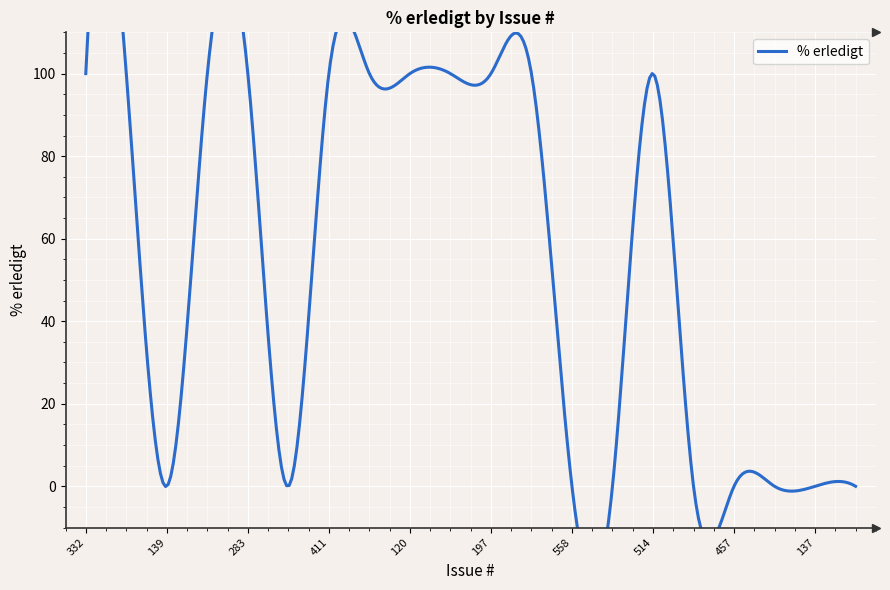

What is the average value?

55